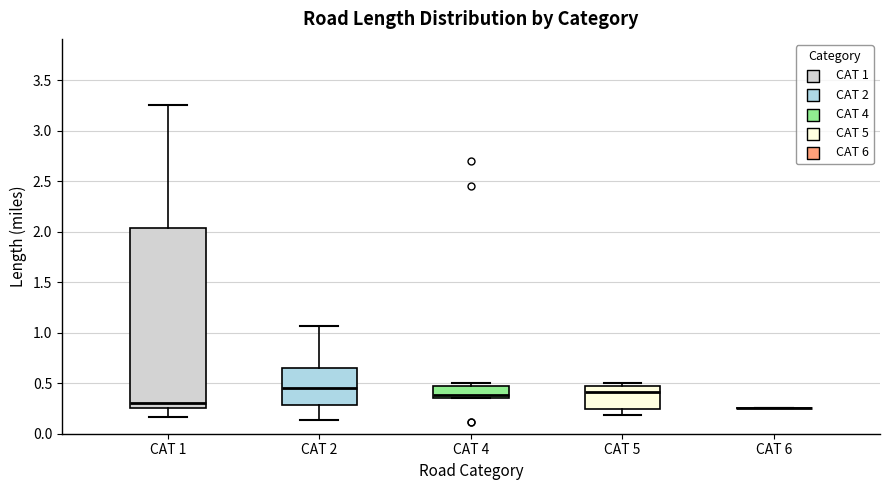

Where is the upper edge of the box for CAT 4 on the y-axis? The values are not printed on the chart, so give them approximately, as read against the axis.

0.50